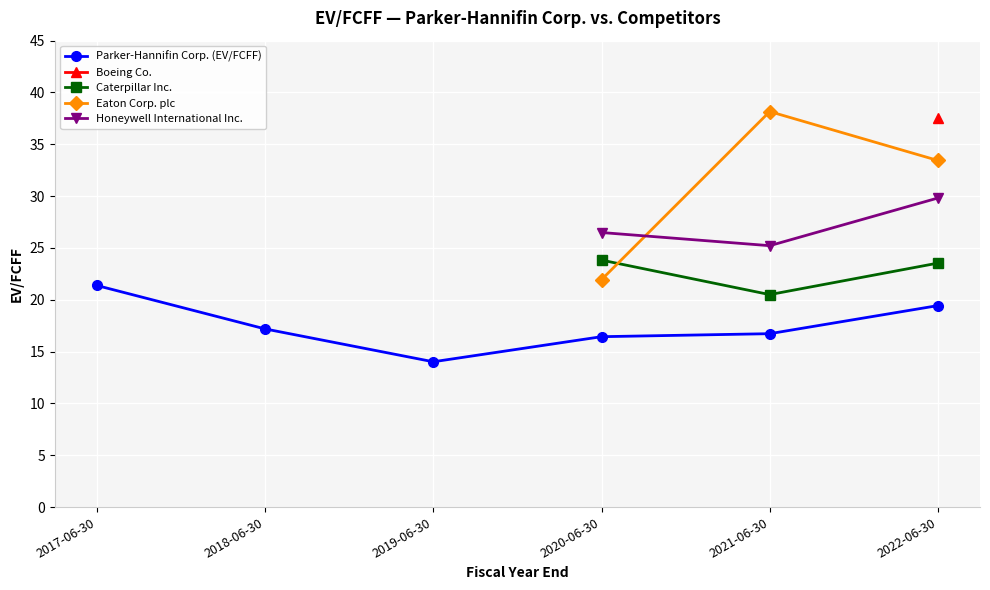

What are all the series names shown in the legend?

Parker-Hannifin Corp. (EV/FCFF), Boeing Co., Caterpillar Inc., Eaton Corp. plc, Honeywell International Inc.